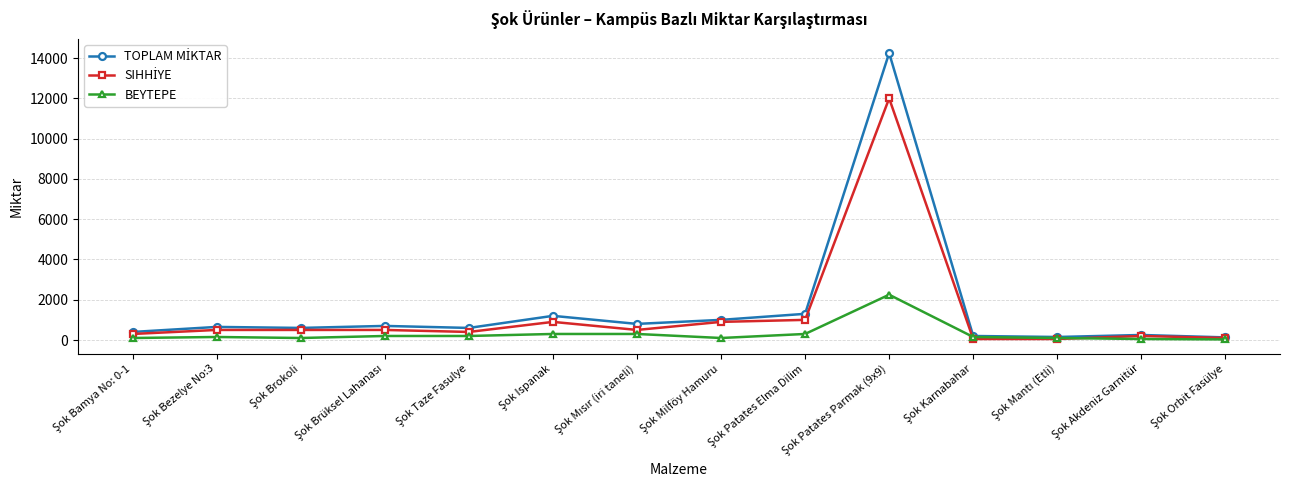

What is the greatest value displayed?

14250